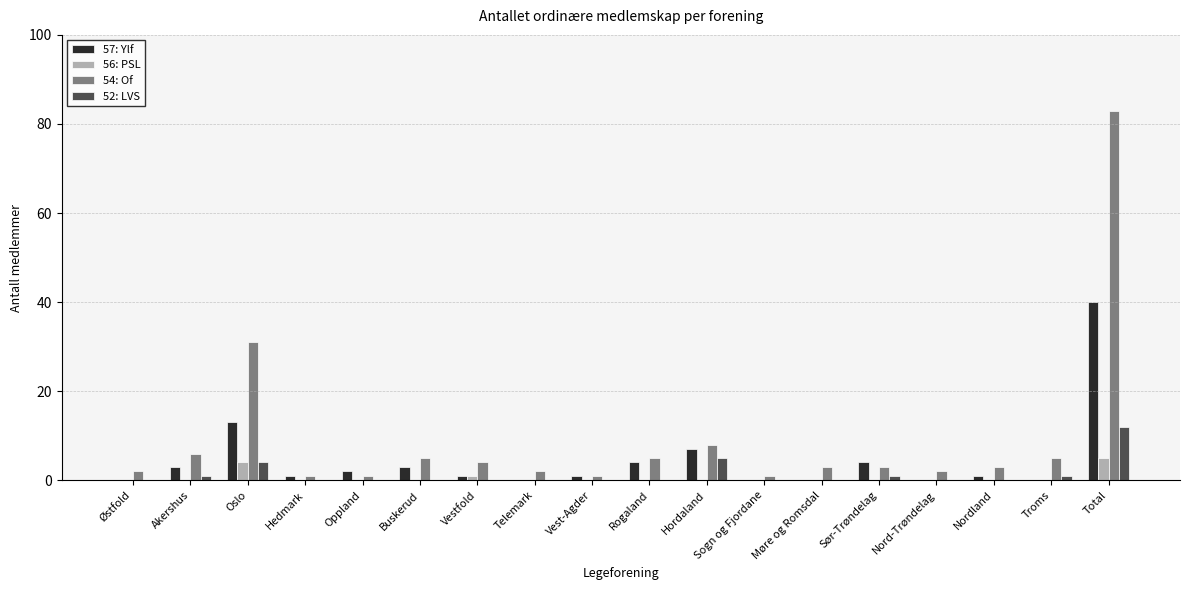

Is the value of 54: Of at Nordland greater than the value of 52: LVS at Østfold?

Yes